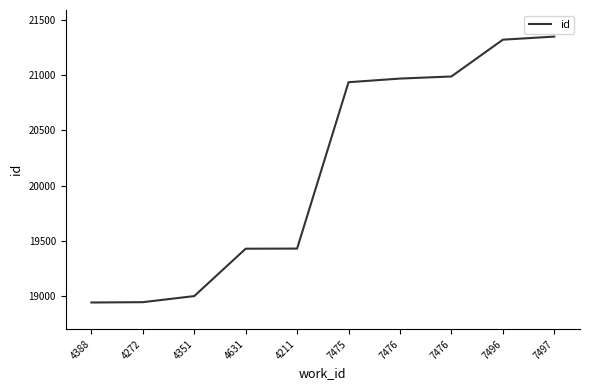

Is this an area chart (filled region under the line)?

No